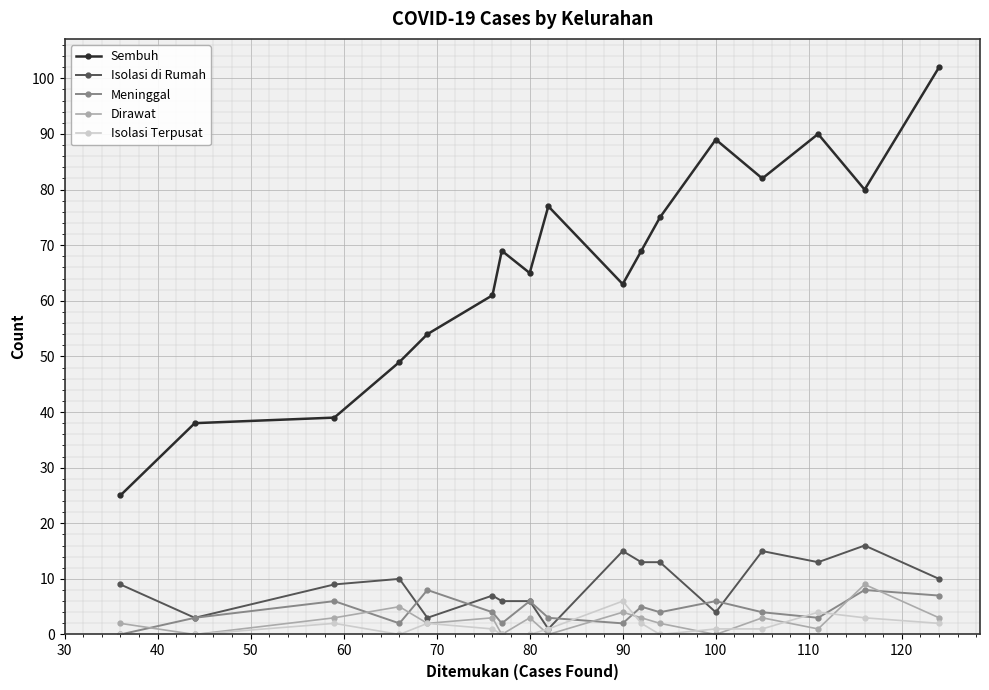

True or false: Meninggal has more than 1 points higher than both neighbors.

True